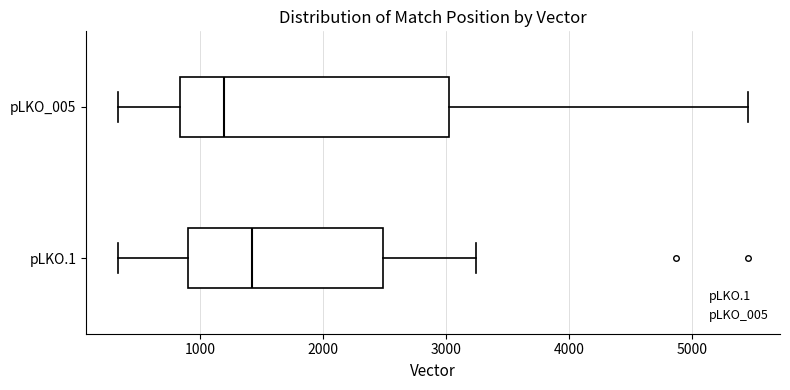

Reading bottom to top, transcribe this box plot: for each box, give where its median line is, the range the box spans, and where its two whiskers end, as read against the x-axis. The values are not printed on the chart, so give them approximately, as read against the axis.

pLKO.1: median 1400, box 900 to 2500, whiskers 300 to 3200
pLKO_005: median 1200, box 800 to 3000, whiskers 300 to 5500